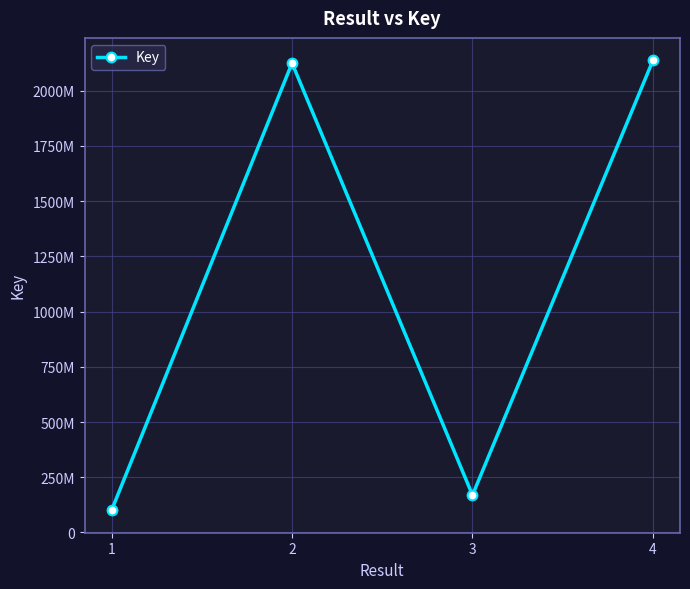

How many data points are less than 2125508512?

2